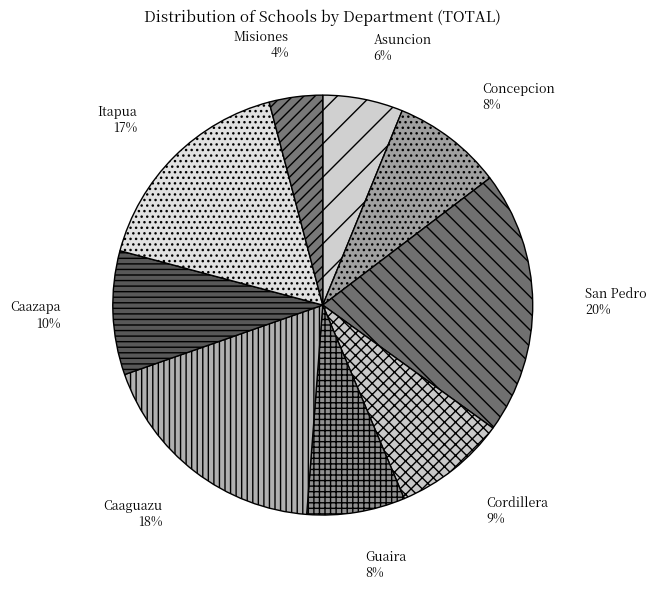

The Guaira slice represents 8% of the pie. True or false?

True